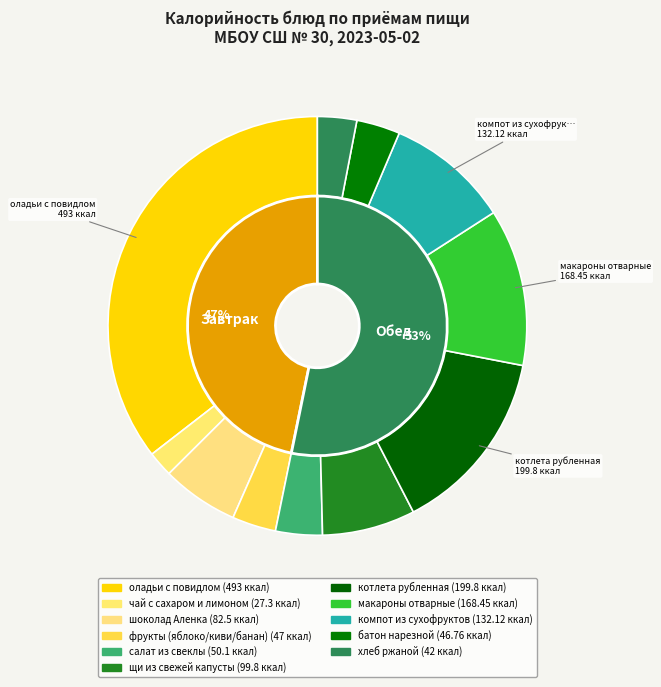

Is there a majority slice in this chart?

No